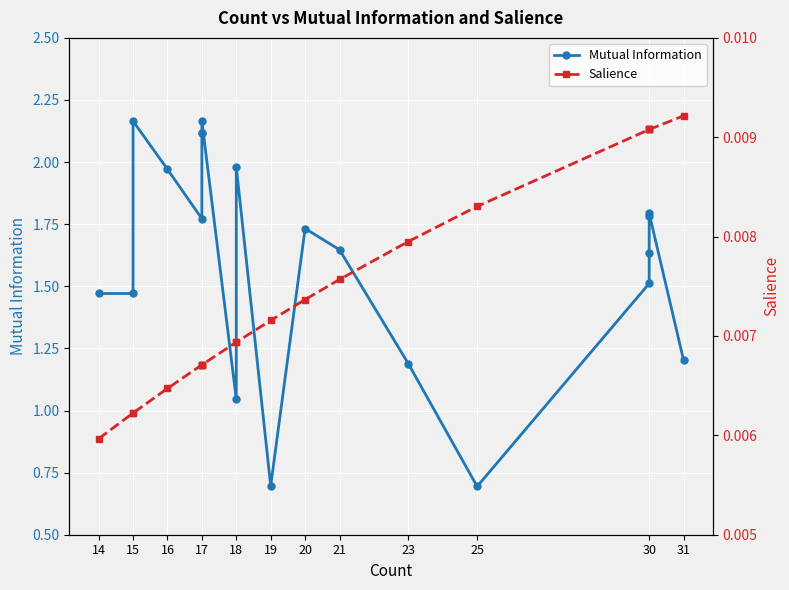

How many distinct data groups are displayed?

2